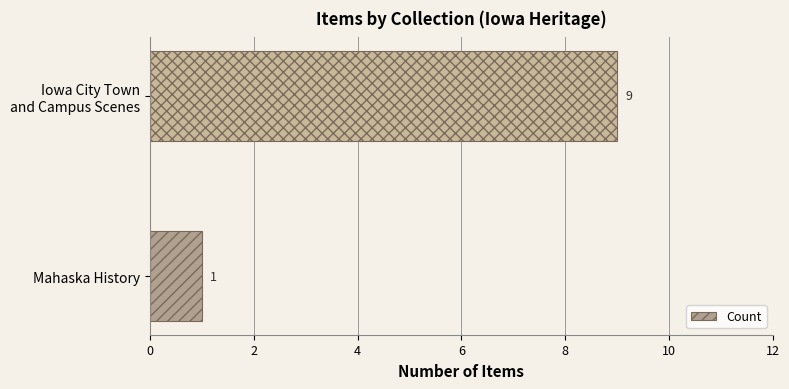

How many distinct data groups are displayed?

1